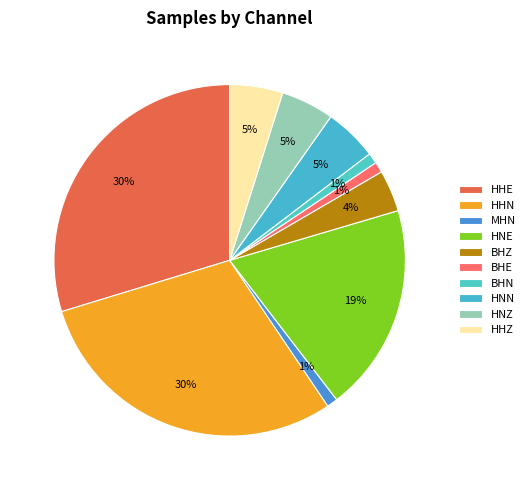

To the nearest percent, what percentage of the pie is BHZ?

4%